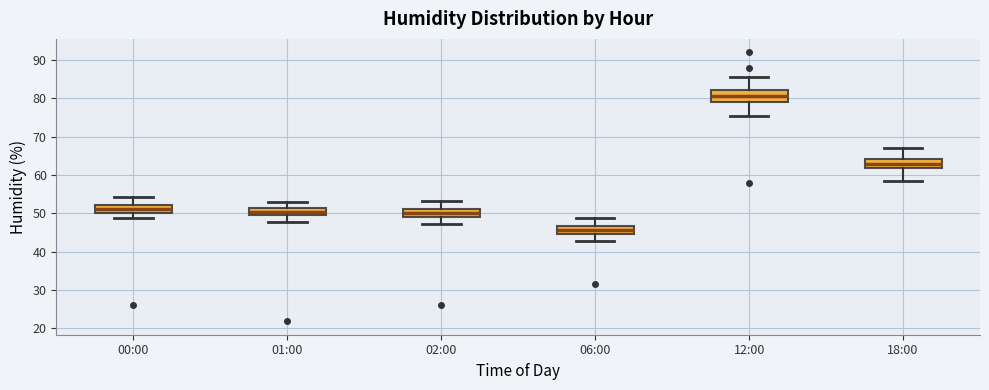

Where is the lower edge of the box for 18:00 on the y-axis? The values are not printed on the chart, so give them approximately, as read against the axis.

62